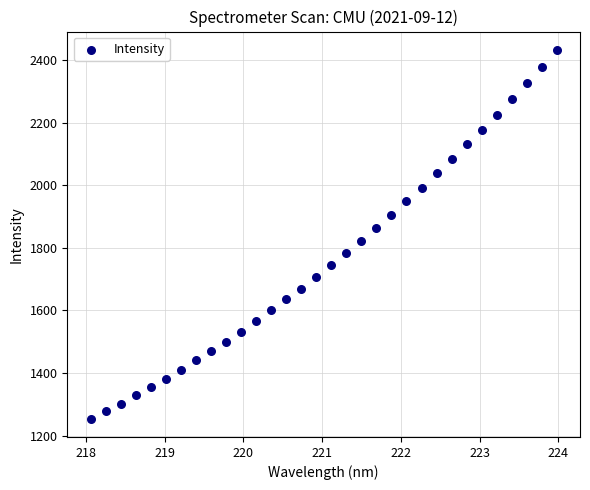

What is the range of X values (max minus min)?

5.9